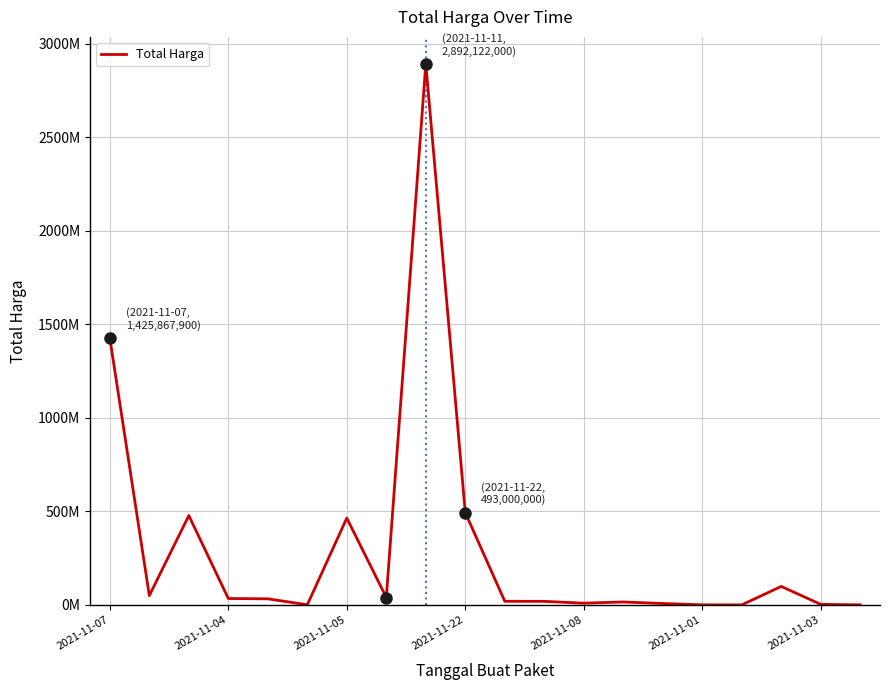

Does the chart display data point markers on the line(s)?

No